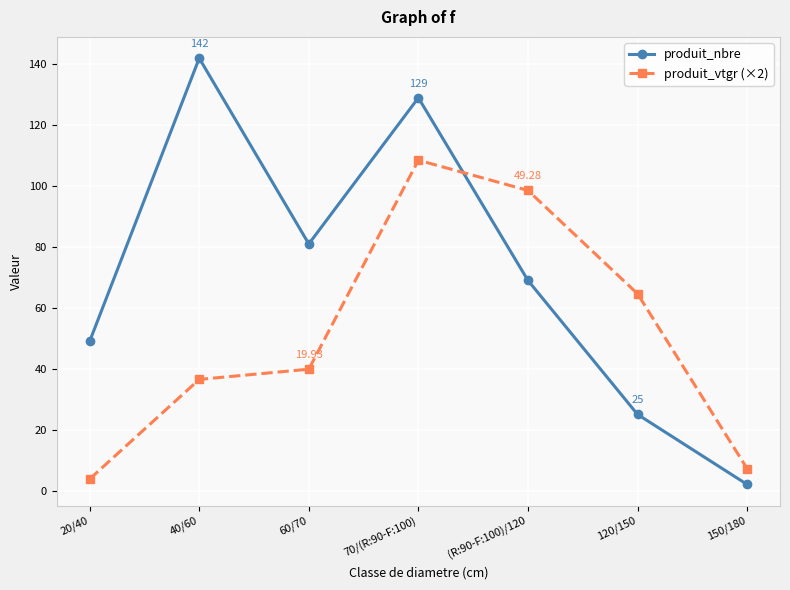

What is the minimum value shown in the chart?

2.0